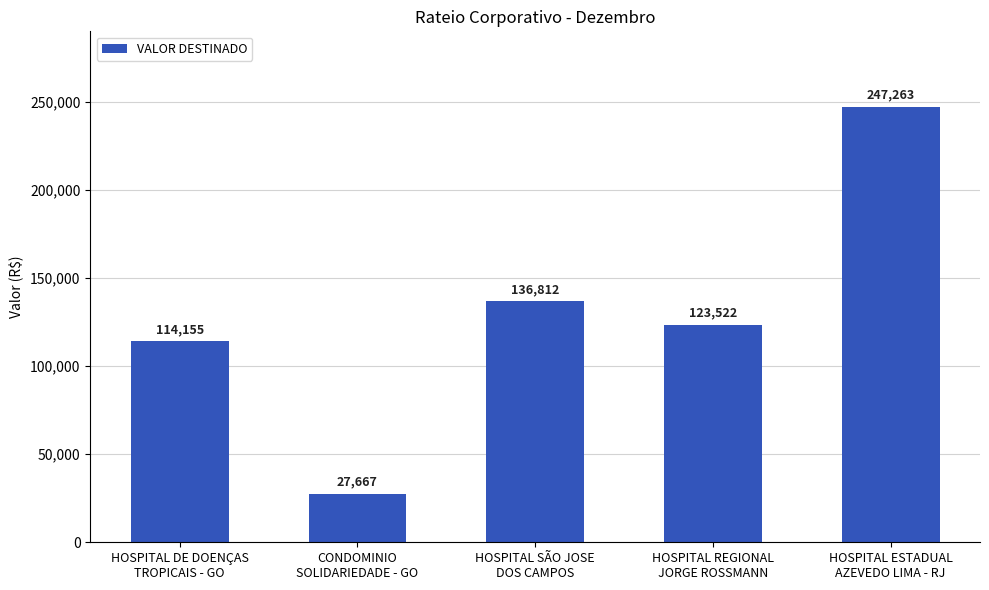

At which category does the chart reach its minimum across all series?

CONDOMINIO
SOLIDARIEDADE - GO